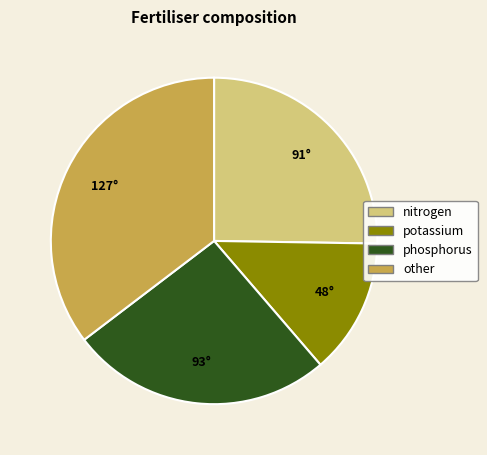

Approximately how many times larger is the value at nitrogen compared to potassium?

1.9